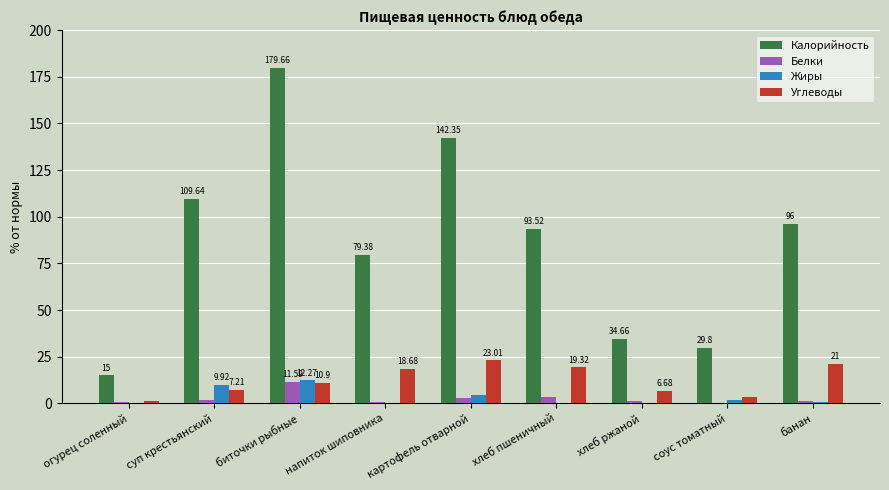

Is the value of Углеводы at соус томатный greater than the value of Жиры at хлеб ржаной?

Yes